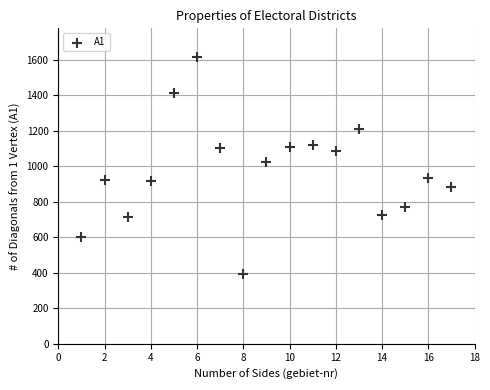

What is the range of X values (max minus min)?

16